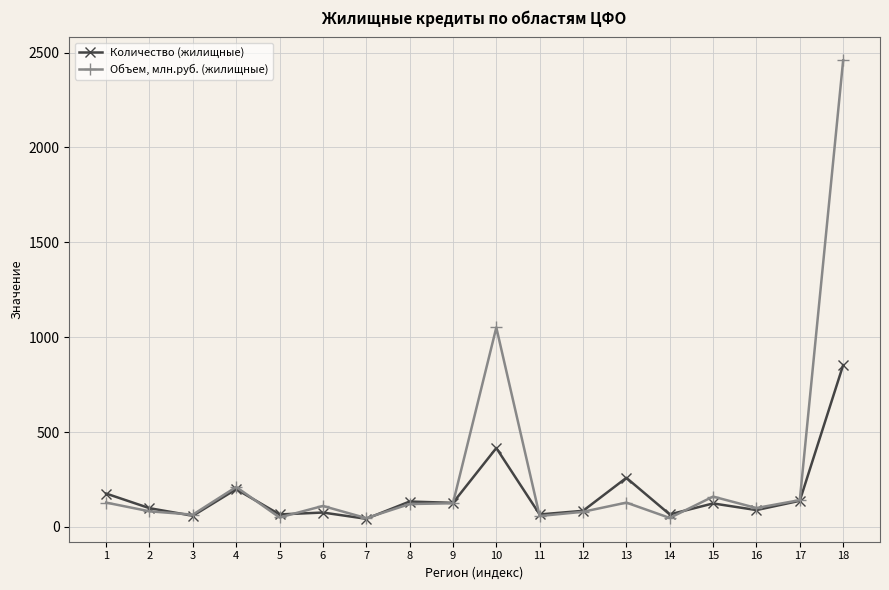

Which series has the largest range (max minus min)?

Объем, млн.руб. (жилищные)